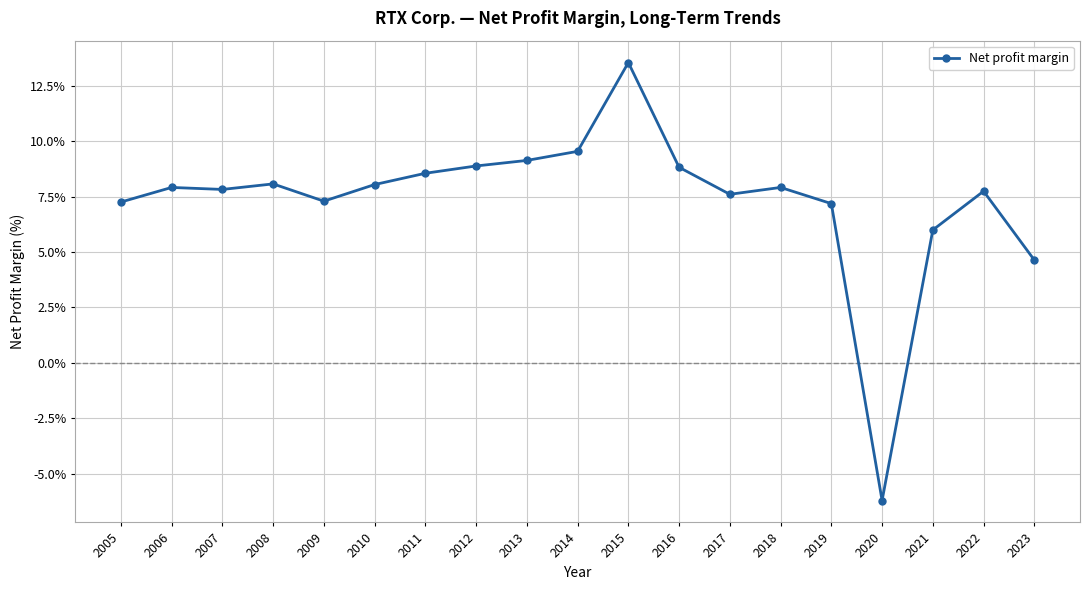

What is the minimum value shown in the chart?

-6.2